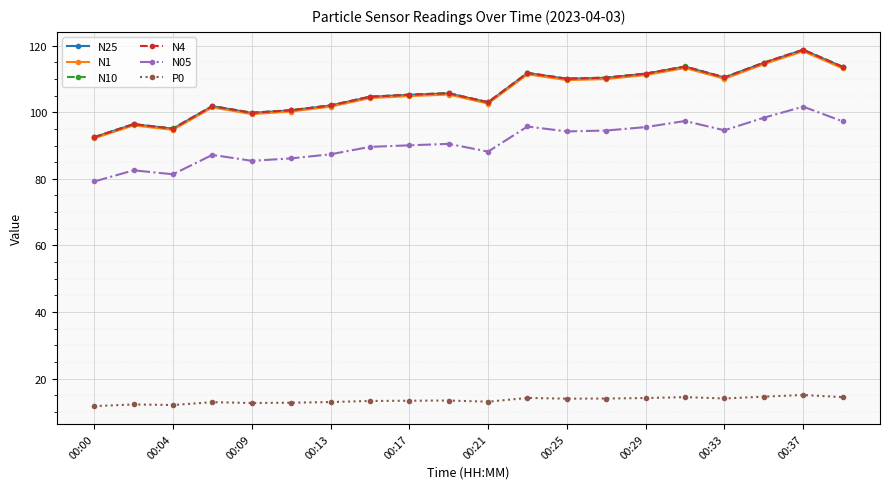

At how many categories does at least one series exceed 36?

20